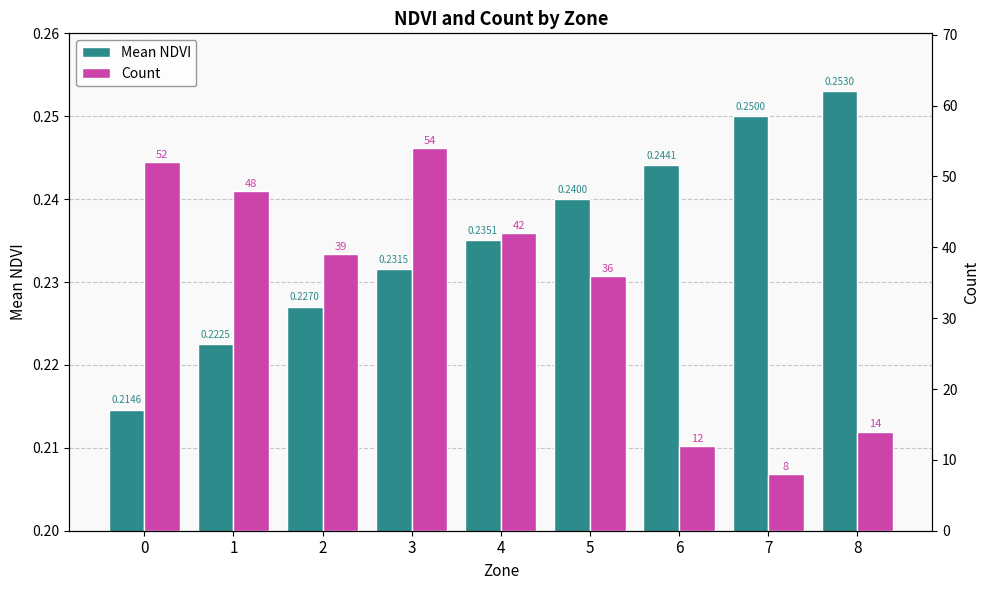

What value does the Count series have at 8?

14.0